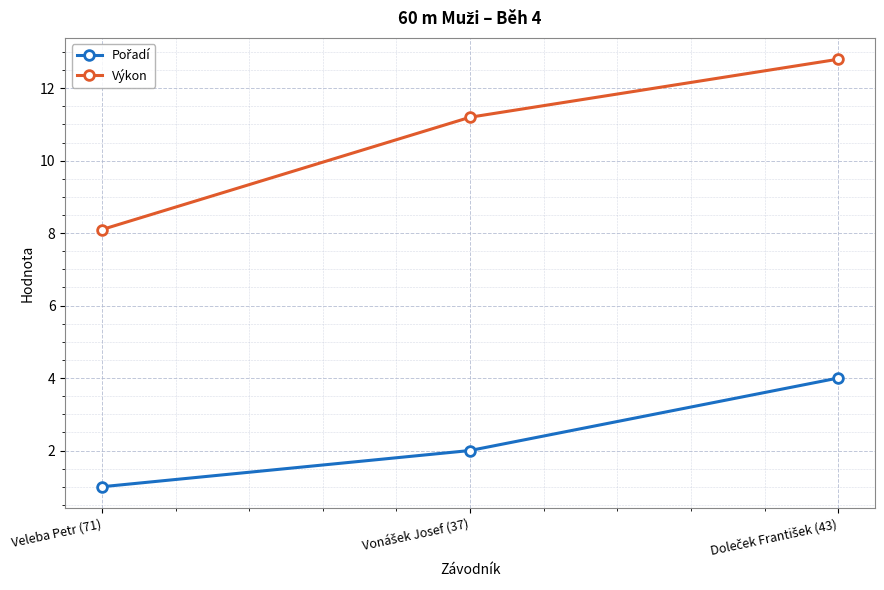

What is the spread (max minus min) of values at Veleba Petr (71)?

7.1